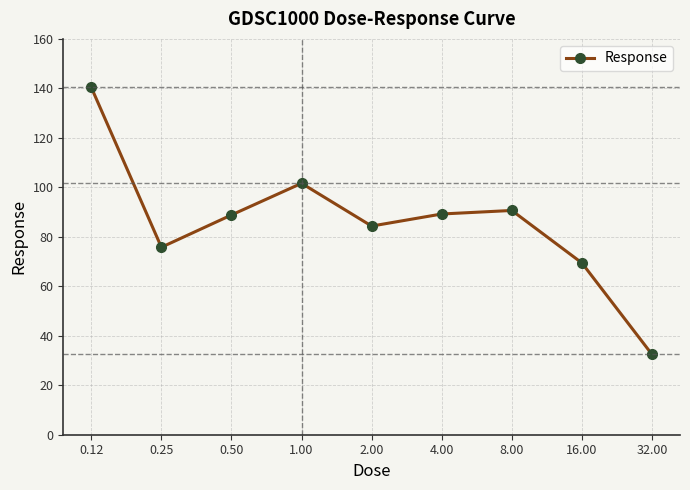

What is the value of the 8th point from the left?

69.4